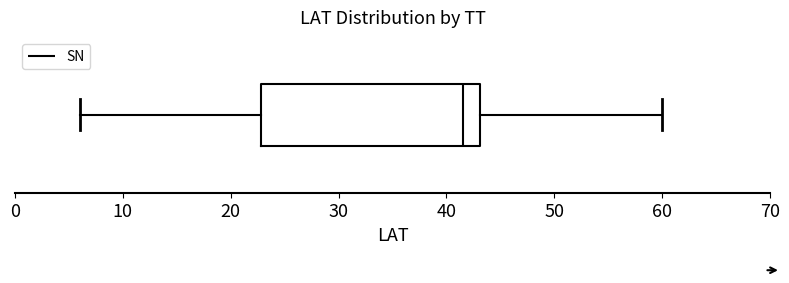

Read this box plot against the x-axis: the position of the median line, the range covered by the box, and the ends of both whiskers. The values are not printed on the chart, so give them approximately, as read against the axis.

median 42, box 23 to 43, whiskers 6 to 60